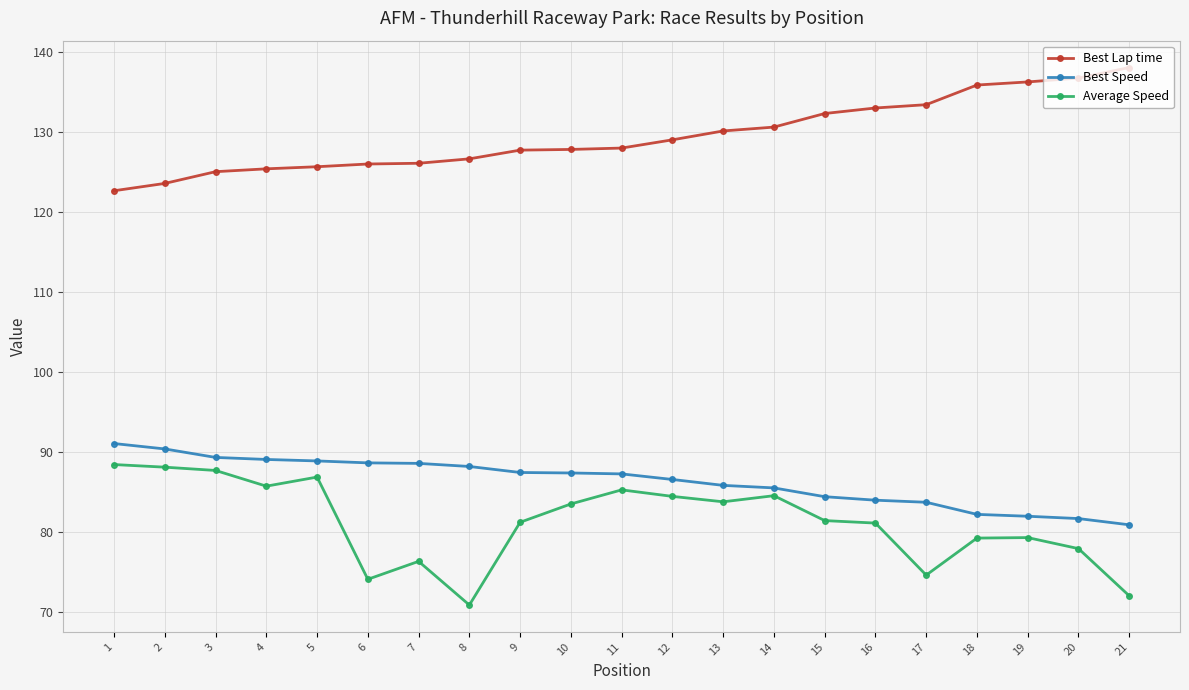

The value of Average Speed at 3 is 122.8. True or false?

False